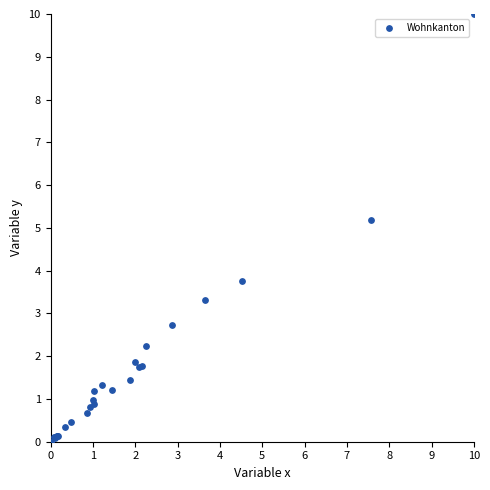

What Y value in the scatter plot is closest to 5?

5.2